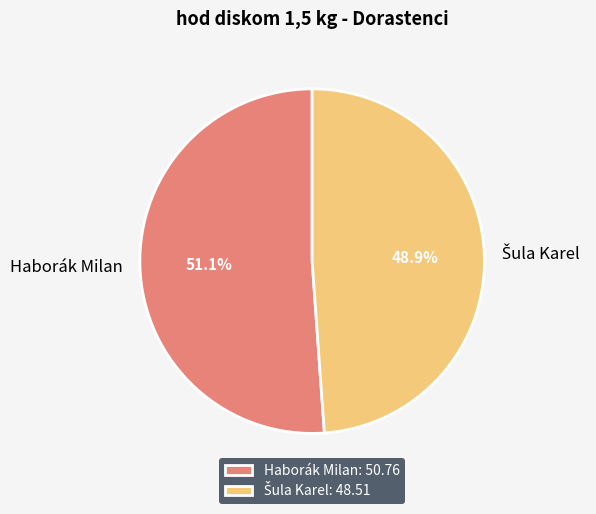

What percentage is NOT represented by Haborák Milan?

48.9%